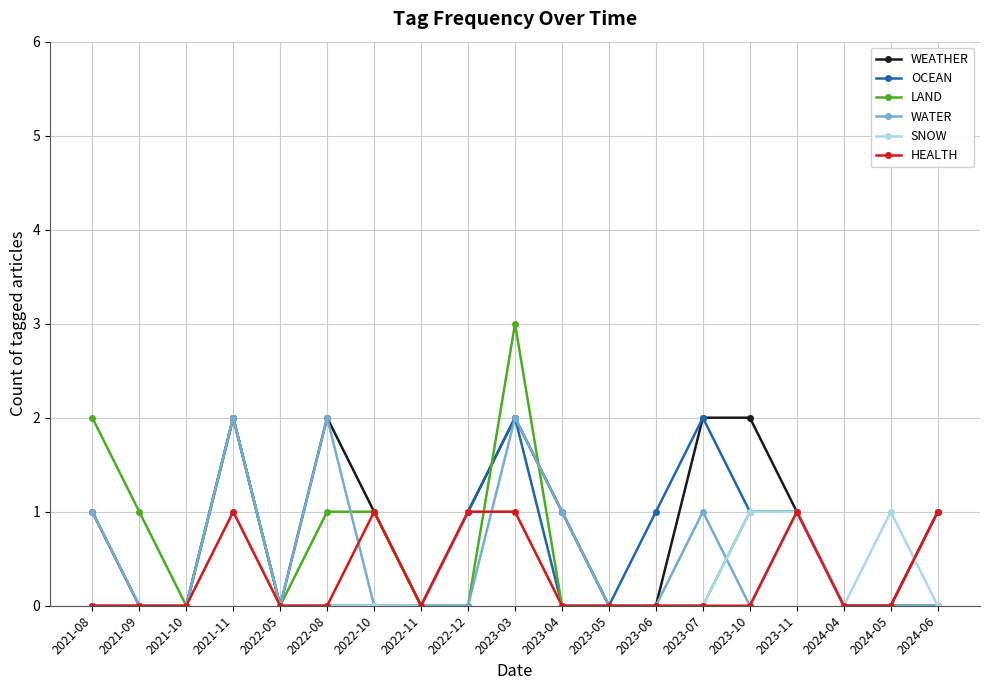

Which series has the widest spread of values?

LAND